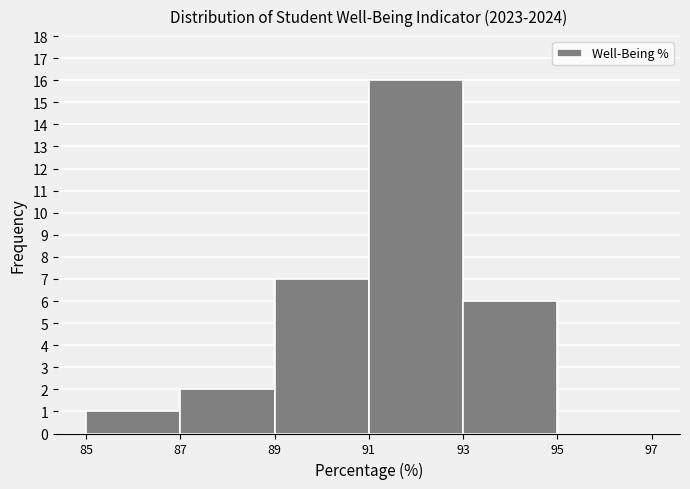

Over which range of the x-axis is the bar tallest?

91 to 93